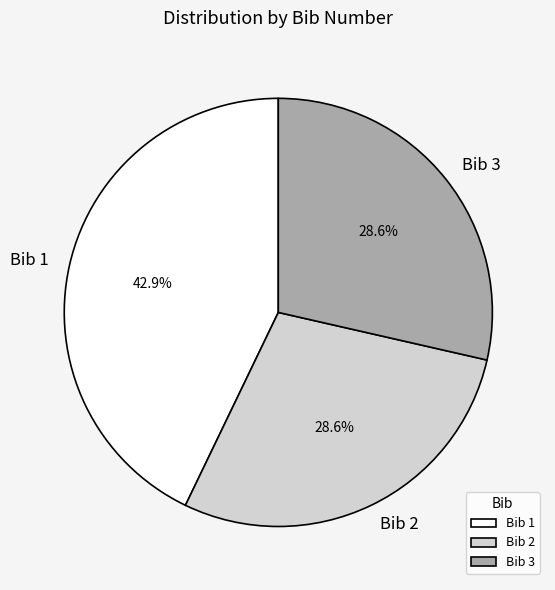

What percentage is the Bib 1 slice, to the nearest percent?

43%